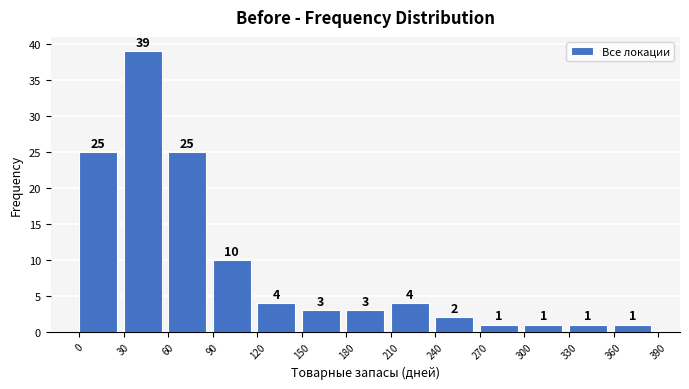

Reading left to right, transcribe this chart: for each bar, give the range it covers on the x-axis and its height.

0 to 30: 25
30 to 60: 39
60 to 90: 25
90 to 120: 10
120 to 150: 4
150 to 180: 3
180 to 210: 3
210 to 240: 4
240 to 270: 2
270 to 300: 1
300 to 330: 1
330 to 360: 1
360 to 390: 1